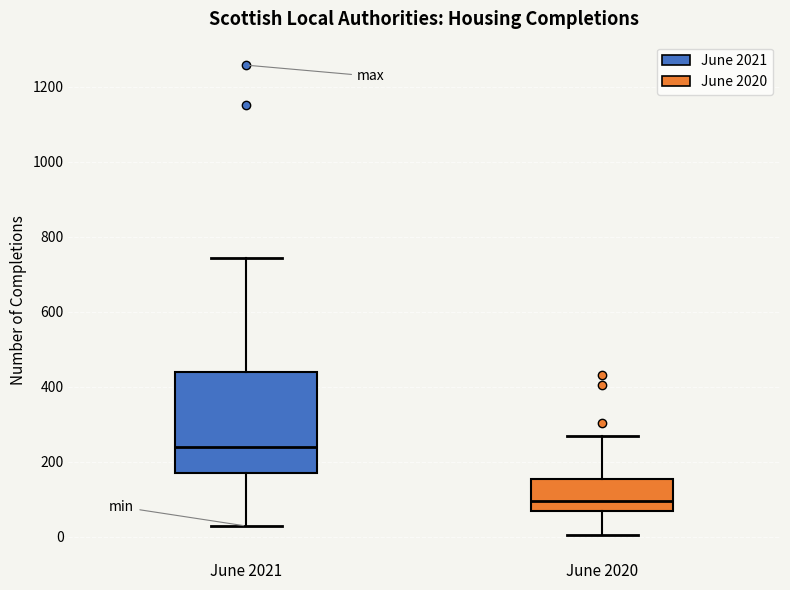

Which box has the highest median line?

June 2021